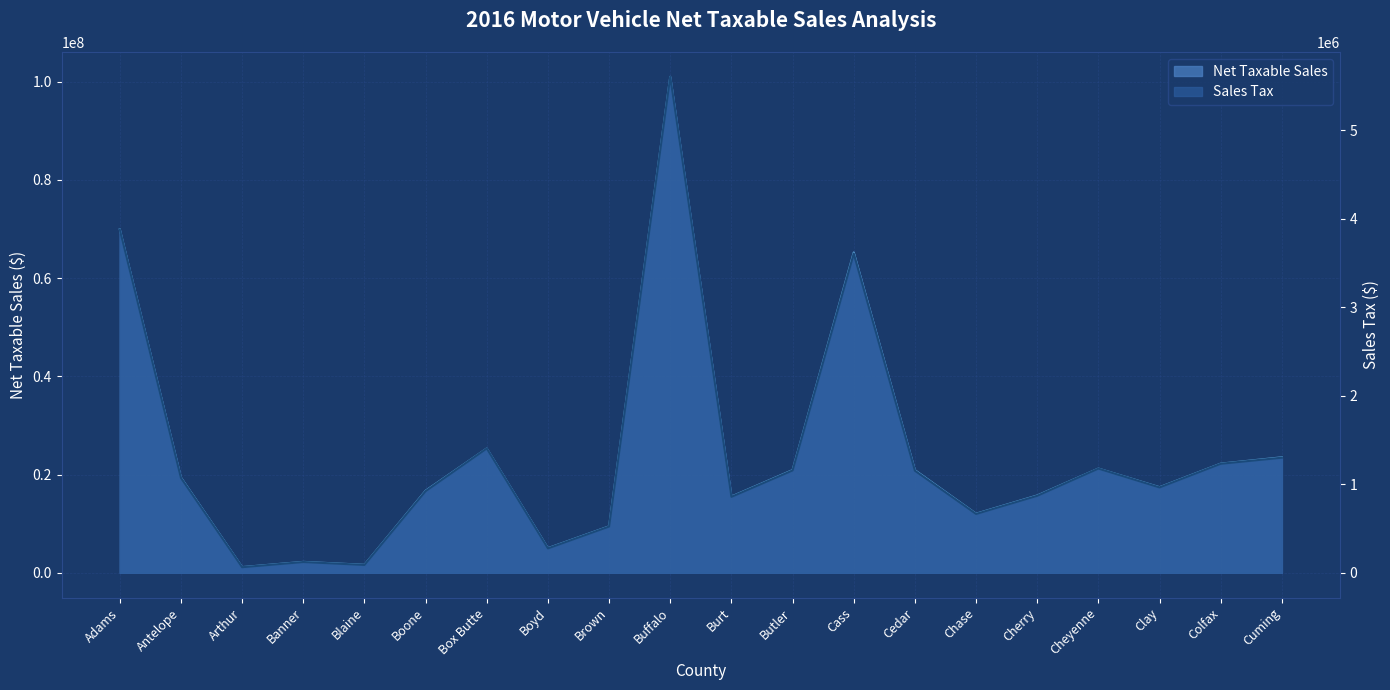

True or false: Sales Tax and Net Taxable Sales intersect in this chart.

False